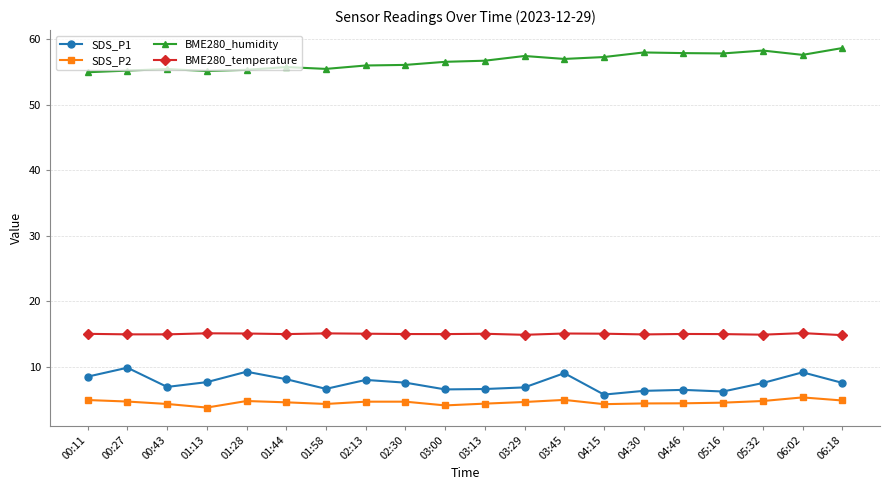

Is it true that SDS_P2 equals 6.6 at 00:43?

False